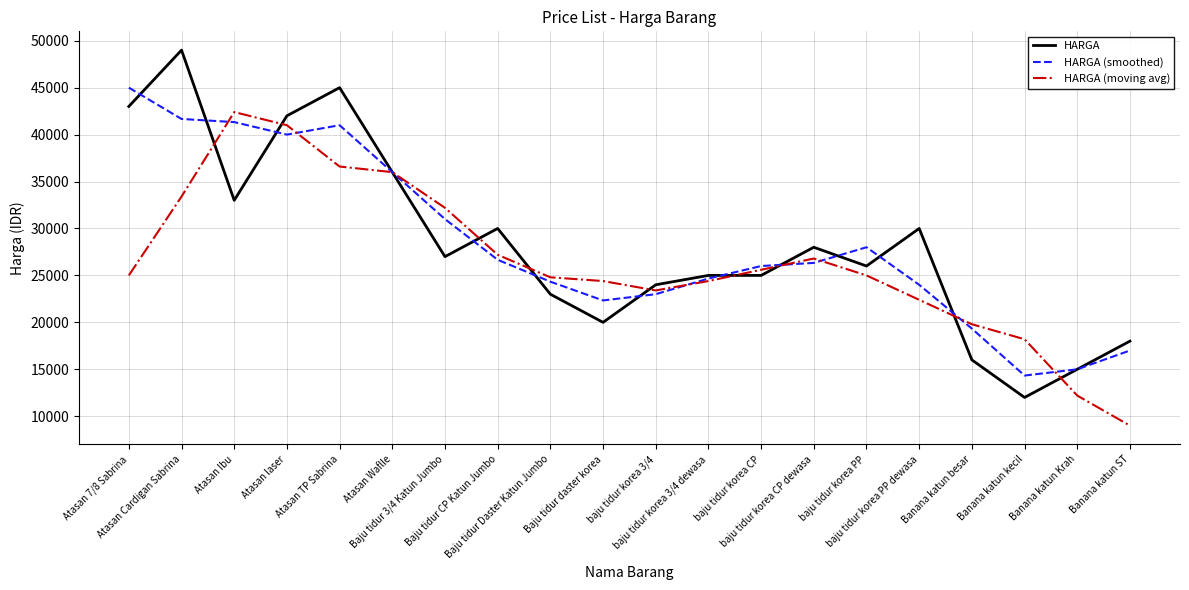

True or false: HARGA (smoothed) has a value of 24333 at Baju tidur Daster Katun Jumbo.

True